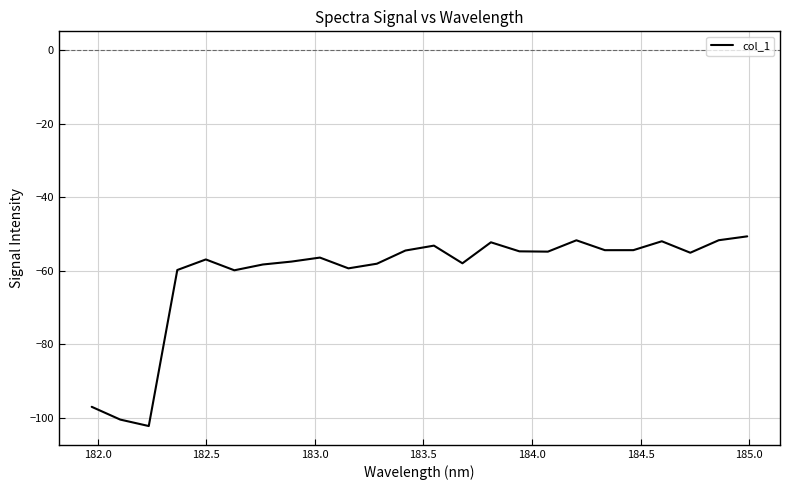

What is the smallest value displayed?

-102.2